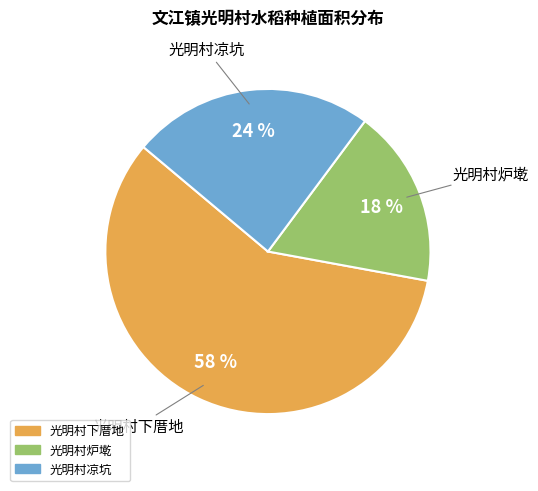

To the nearest percent, what is the difference between the 光明村凉坑 and 光明村炉墘 slice percentages?

6%